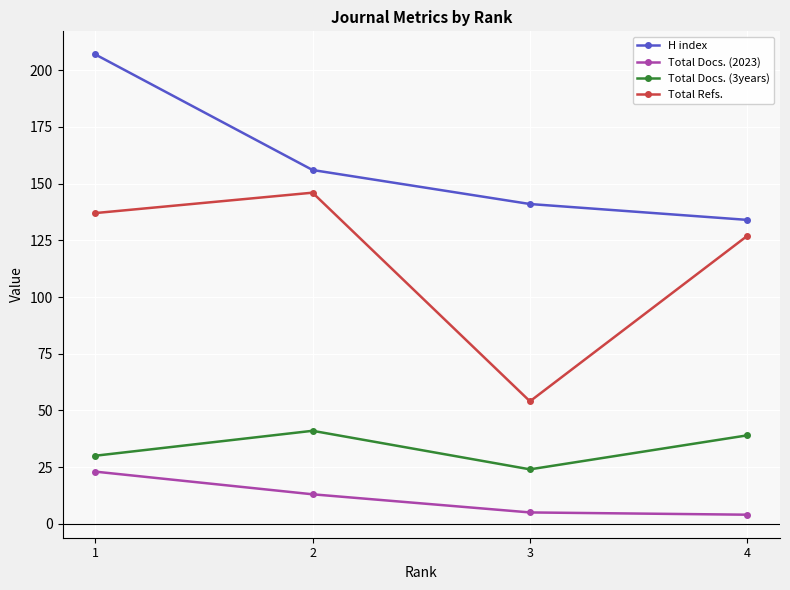

Which series has the largest total across all categories?

H index